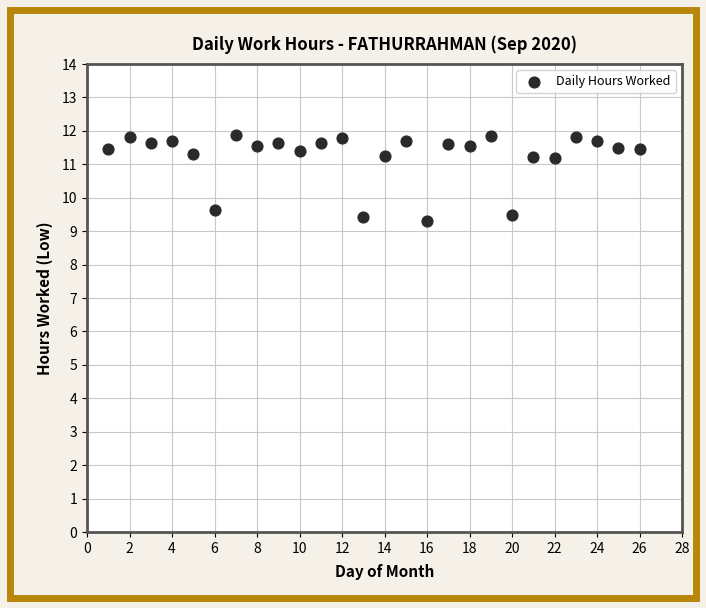

What Y value in the scatter plot is closest to 10?

9.6